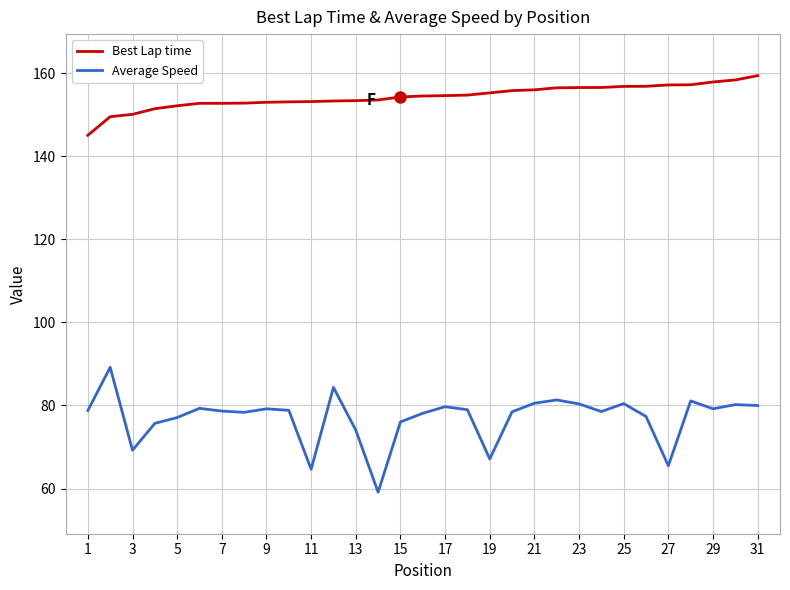

True or false: Best Lap time and Average Speed cross at least once.

False